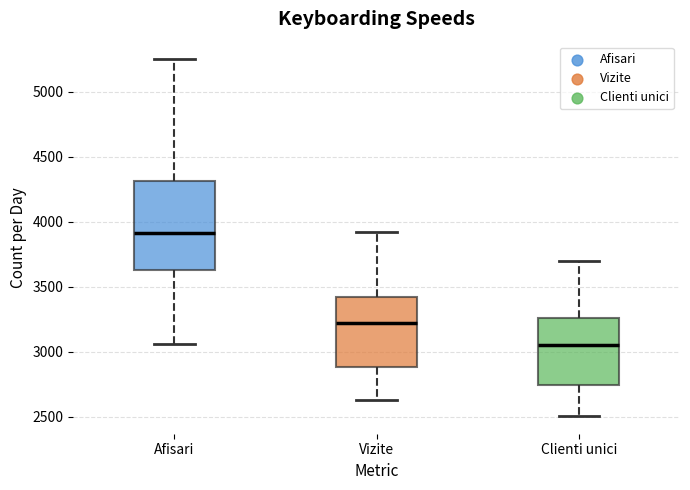

Which box is the tallest, from its lower edge to its upper edge?

Afisari